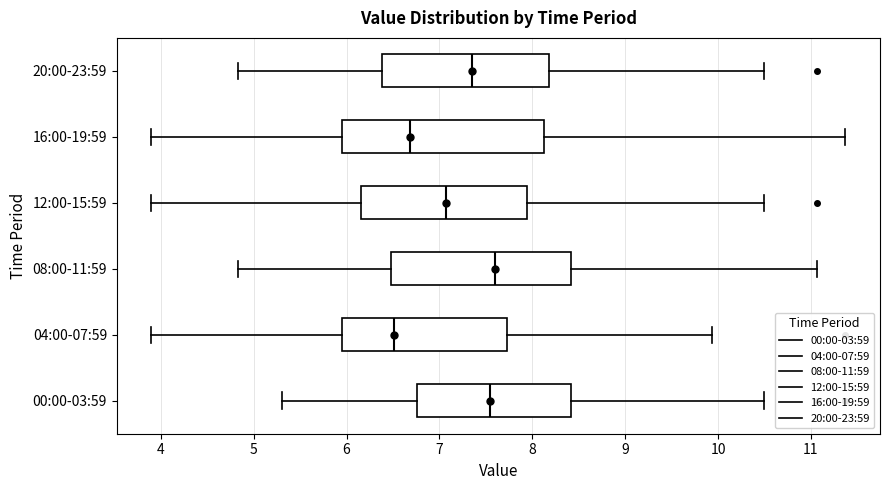

Reading bottom to top, transcribe this box plot: for each box, give where its median line is, the range the box spans, and where its two whiskers end, as read against the x-axis. The values are not printed on the chart, so give them approximately, as read against the axis.

00:00-03:59: median 7.6, box 6.8 to 8.4, whiskers 5.3 to 10.5
04:00-07:59: median 6.5, box 6.0 to 7.7, whiskers 3.9 to 9.9
08:00-11:59: median 7.6, box 6.5 to 8.4, whiskers 4.8 to 11.1
12:00-15:59: median 7.1, box 6.2 to 7.9, whiskers 3.9 to 10.5
16:00-19:59: median 6.7, box 6.0 to 8.1, whiskers 3.9 to 11.4
20:00-23:59: median 7.4, box 6.4 to 8.2, whiskers 4.8 to 10.5